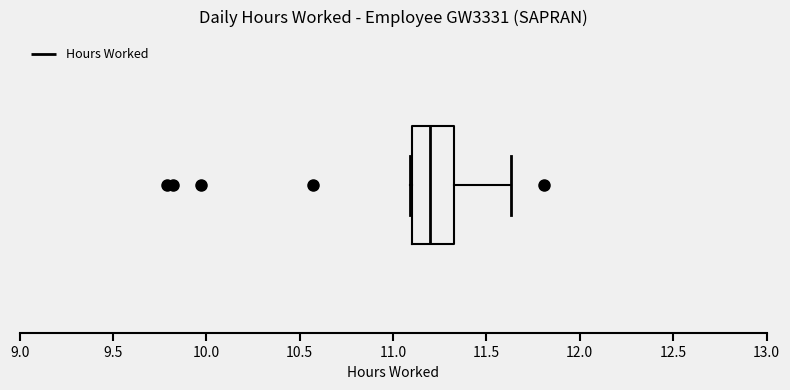

Read this box plot against the x-axis: the position of the median line, the range covered by the box, and the ends of both whiskers. The values are not printed on the chart, so give them approximately, as read against the axis.

median 11.20, box 11.10 to 11.35, whiskers 11.10 to 11.65